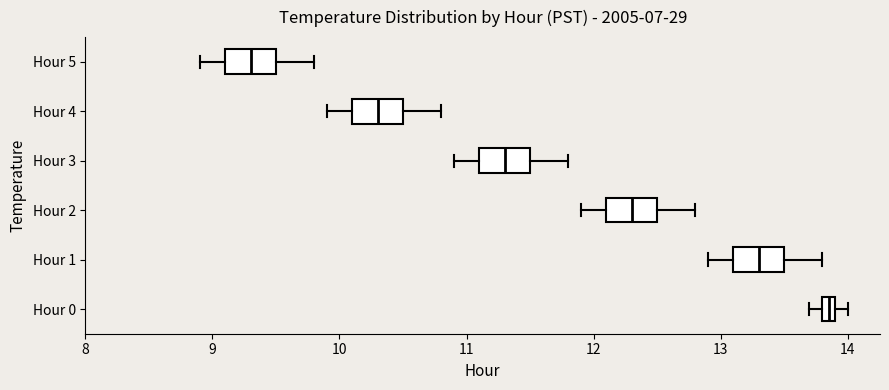

Which box's median line is the furthest to the left?

Hour 5